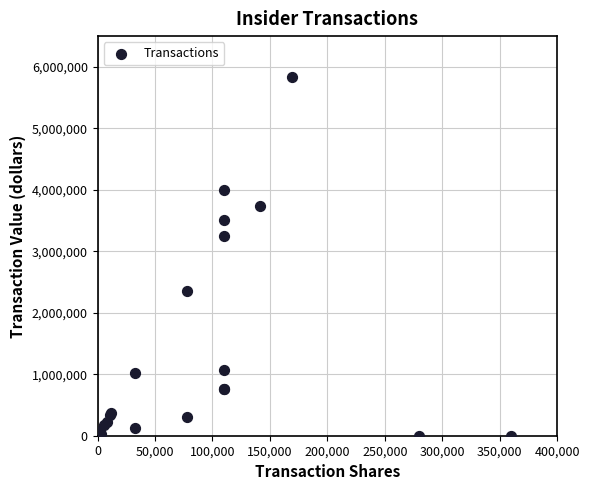

What Y value in the scatter plot is closest to 2917577?

3247108